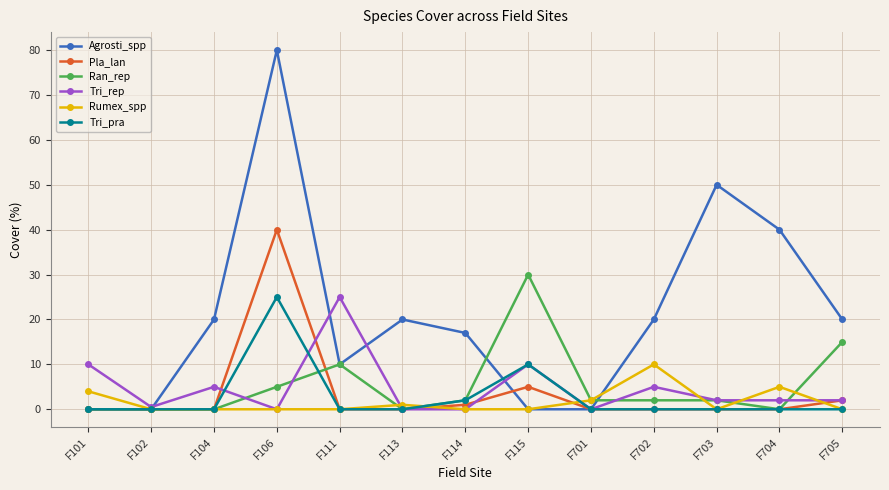

What are all the series names shown in the legend?

Agrosti_spp, Pla_lan, Ran_rep, Tri_rep, Rumex_spp, Tri_pra